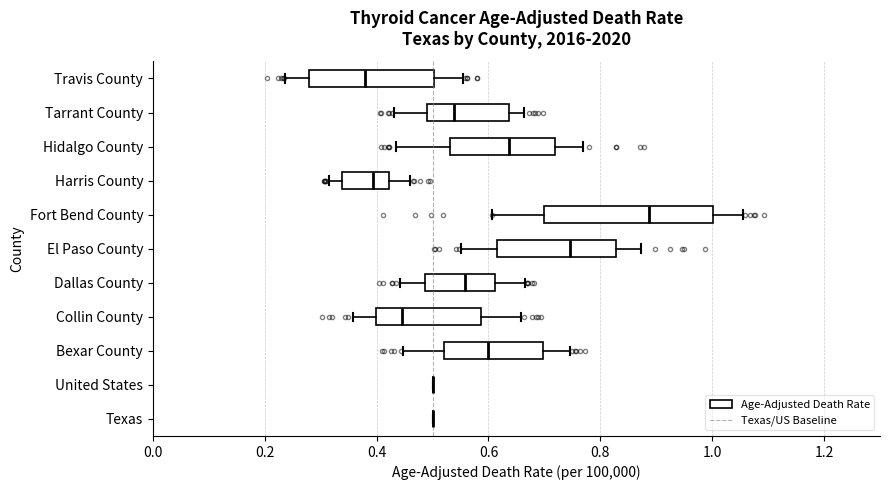

Reading bottom to top, read every box against the x-axis: the position of its median line, the range the box covers, and the ends of its whiskers. The values are not printed on the chart, so give them approximately, as read against the axis.

Texas: box collapsed to a line at 0.50, whiskers 0.50 to 0.50
United States: box collapsed to a line at 0.50, whiskers 0.50 to 0.50
Bexar County: median 0.60, box 0.52 to 0.70, whiskers 0.44 to 0.74
Collin County: median 0.44, box 0.40 to 0.58, whiskers 0.36 to 0.66
Dallas County: median 0.56, box 0.48 to 0.62, whiskers 0.44 to 0.66
El Paso County: median 0.74, box 0.62 to 0.82, whiskers 0.56 to 0.88
Fort Bend County: median 0.88, box 0.70 to 1.00, whiskers 0.60 to 1.06
Harris County: median 0.40, box 0.34 to 0.42, whiskers 0.32 to 0.46
Hidalgo County: median 0.64, box 0.54 to 0.72, whiskers 0.44 to 0.76
Tarrant County: median 0.54, box 0.50 to 0.64, whiskers 0.44 to 0.66
Travis County: median 0.38, box 0.28 to 0.50, whiskers 0.24 to 0.56